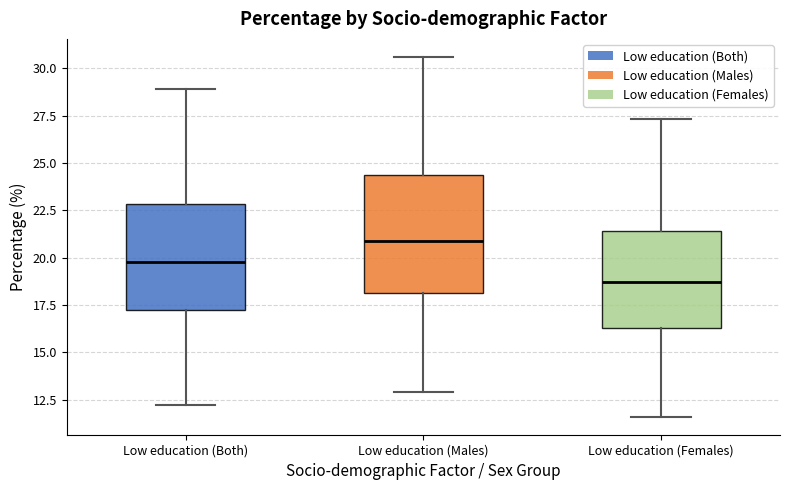

Where is the upper edge of the box for Low education (Males) on the y-axis? The values are not printed on the chart, so give them approximately, as read against the axis.

24.5